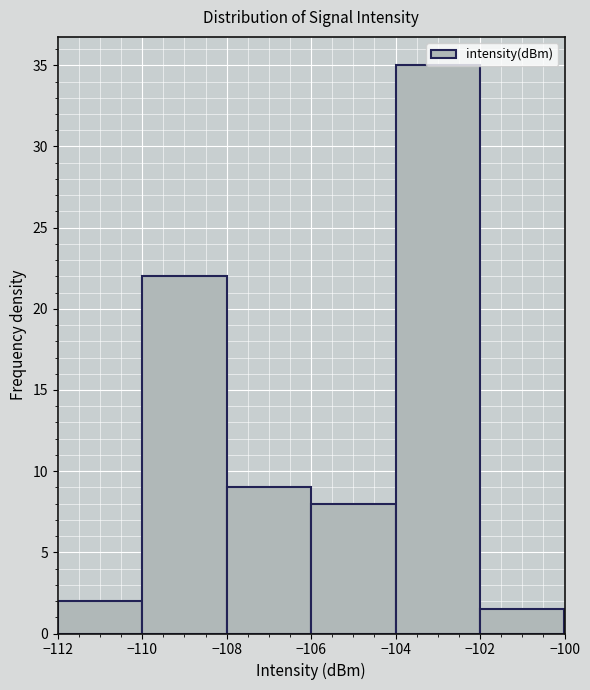

Reading left to right, list every bar in this chart as the range it spans on the x-axis followed by its height. The values are not printed on the chart, so give them approximately, as read against the axis.

-112 to -110: 2.0
-110 to -108: 22.0
-108 to -106: 9.0
-106 to -104: 8.0
-104 to -102: 35.0
-102 to -100: 1.5